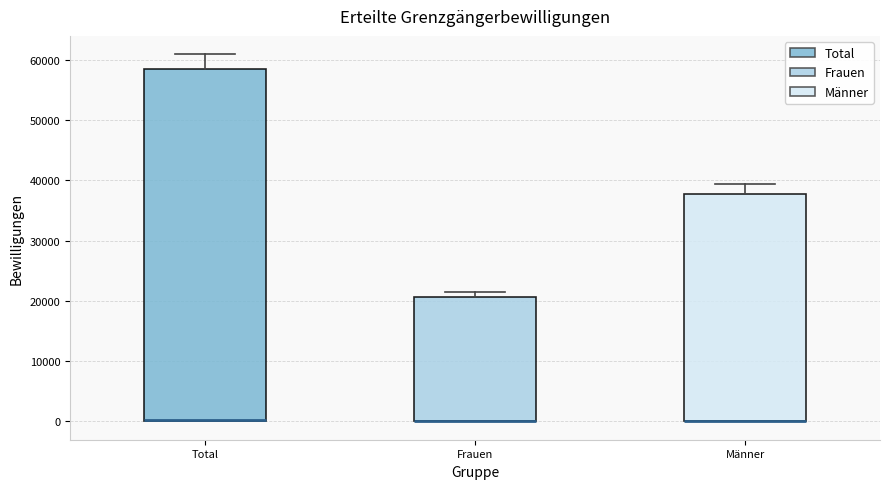

Reading left to right, read every box against the y-axis: the position of its median line, the range the box covers, and the ends of its whiskers. The values are not printed on the chart, so give them approximately, as read against the axis.

Total: median 0 (drawn on the box's lower edge), box 0 to 59000, whiskers 0 to 61000
Frauen: median 0 (drawn on the box's lower edge), box 0 to 21000, whiskers 0 to 22000
Männer: median 0 (drawn on the box's lower edge), box 0 to 38000, whiskers 0 to 39000